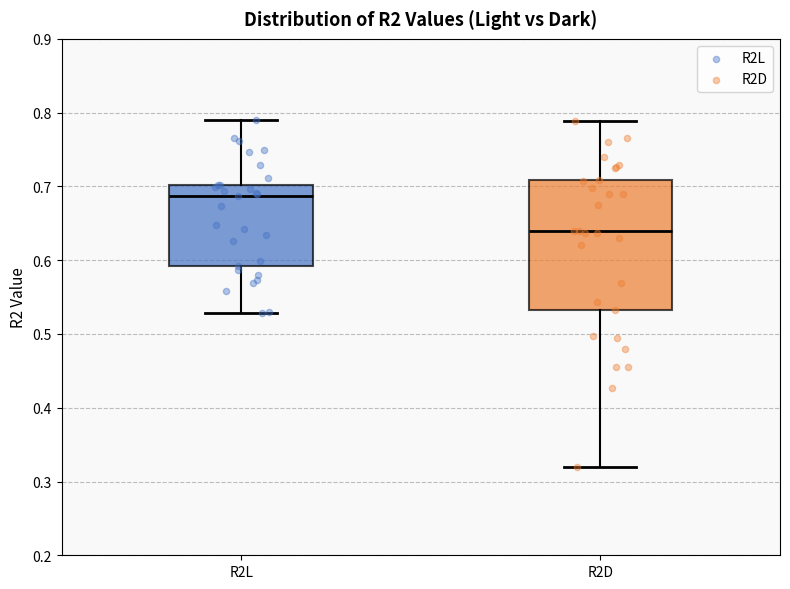

Reading left to right, transcribe this box plot: for each box, give where its median line is, the range the box spans, and where its two whiskers end, as read against the y-axis. The values are not printed on the chart, so give them approximately, as read against the axis.

R2L: median 0.69, box 0.59 to 0.70, whiskers 0.53 to 0.79
R2D: median 0.64, box 0.53 to 0.71, whiskers 0.32 to 0.79